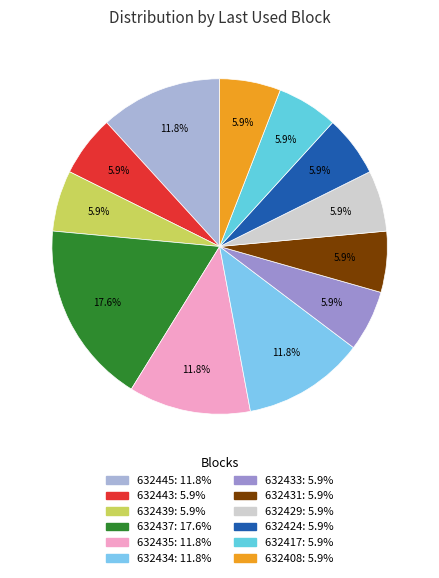

What percentage is the 632443 slice, to the nearest percent?

6%